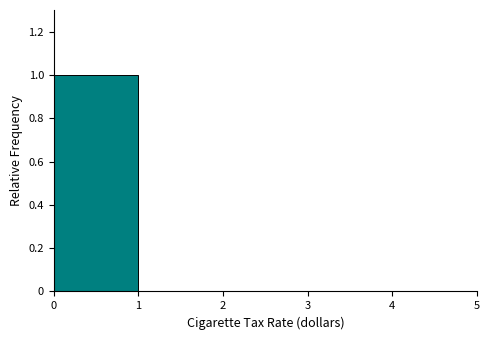

Reading left to right, list every bar in this chart as the range it spans on the x-axis followed by its height. The values are not printed on the chart, so give them approximately, as read against the axis.

0 to 1: 1
1 to 2: 0
2 to 3: 0
3 to 4: 0
4 to 5: 0